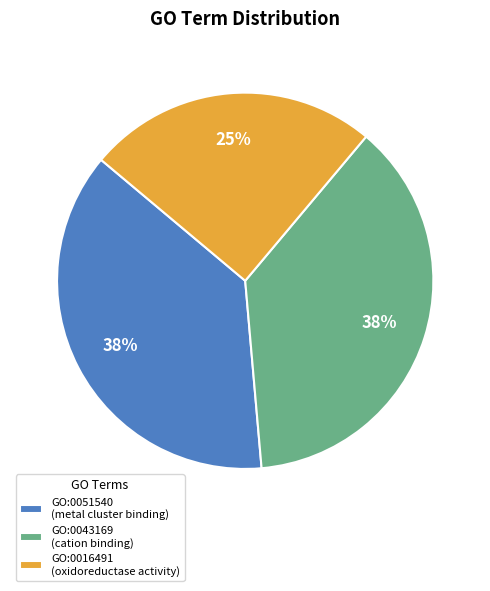

To the nearest percent, what is the average slice percentage?

33%